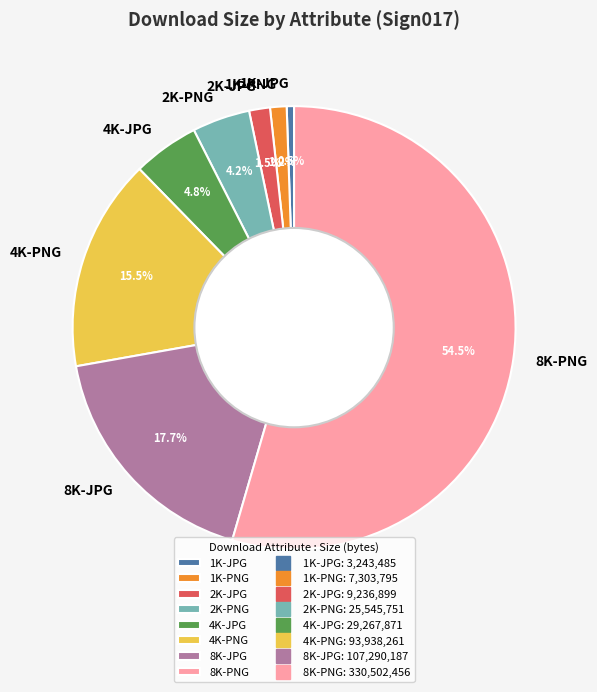

Combined, what portion of the pie is 2K-PNG and 2K-JPG?

5.7%